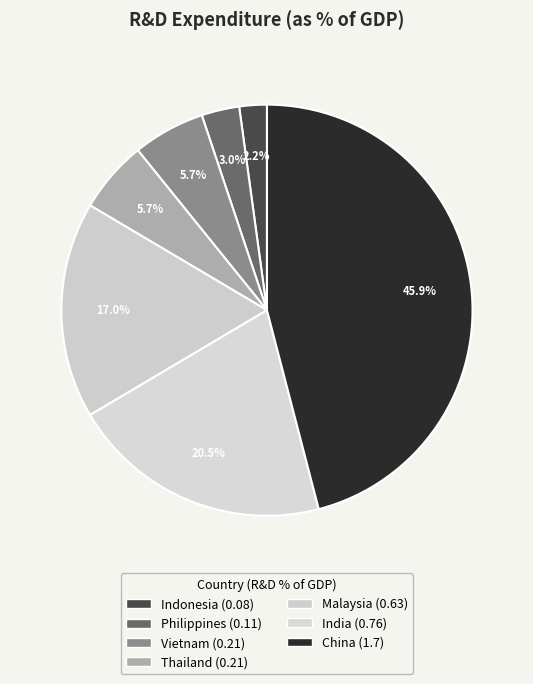

Is there any slice that represents more than half of the pie?

No